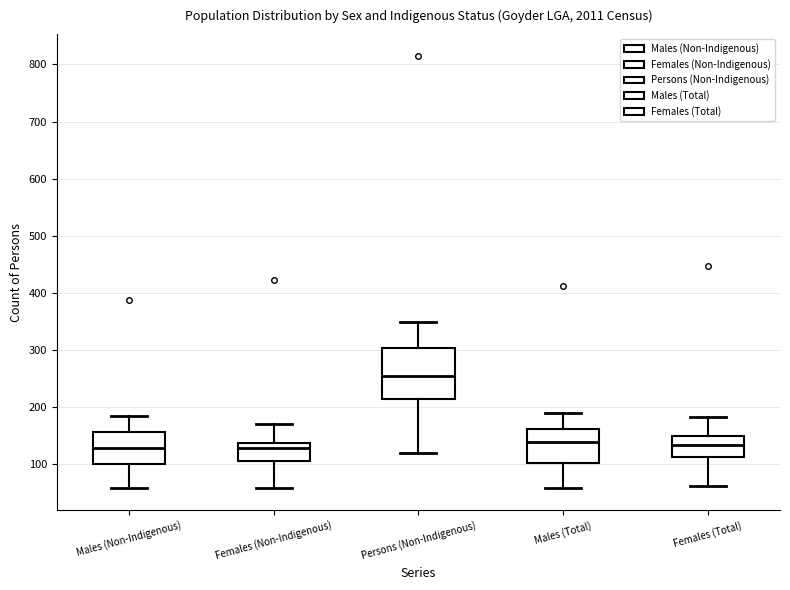

Where is the upper edge of the box for Females (Non-Indigenous) on the y-axis? The values are not printed on the chart, so give them approximately, as read against the axis.

140